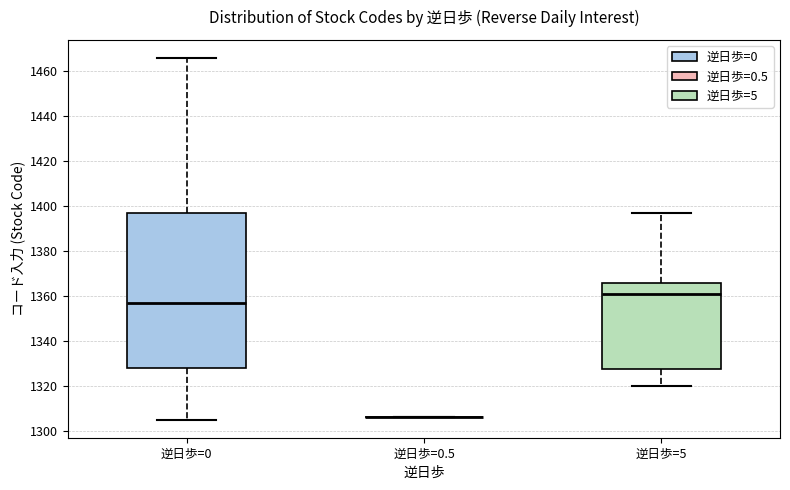

Comparing the boxes themselves (not the whiskers), which one is the tallest?

逆日歩=0